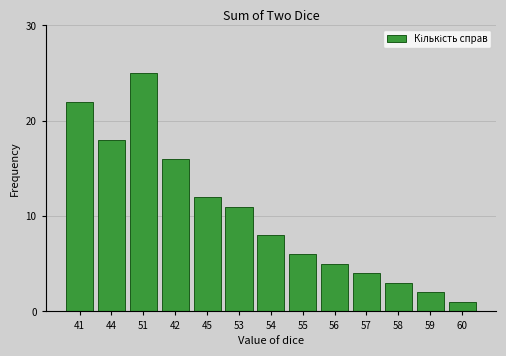

Reading left to right, list all the values displayed in this chart.

41=22	44=18	51=25	42=16	45=12	53=11	54=8	55=6	56=5	57=4	58=3	59=2	60=1